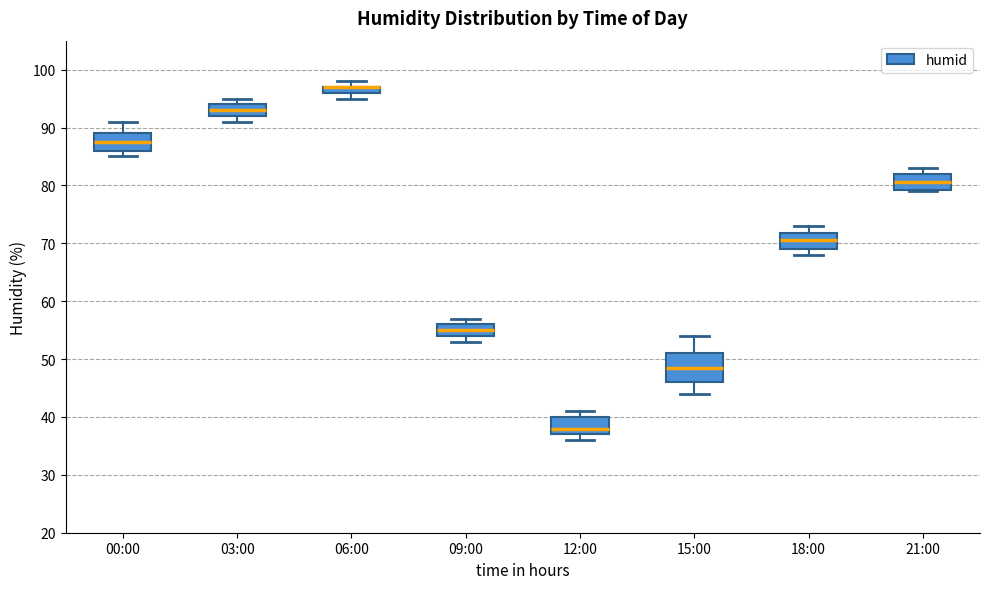

Comparing the boxes themselves (not the whiskers), which one is the tallest?

15:00